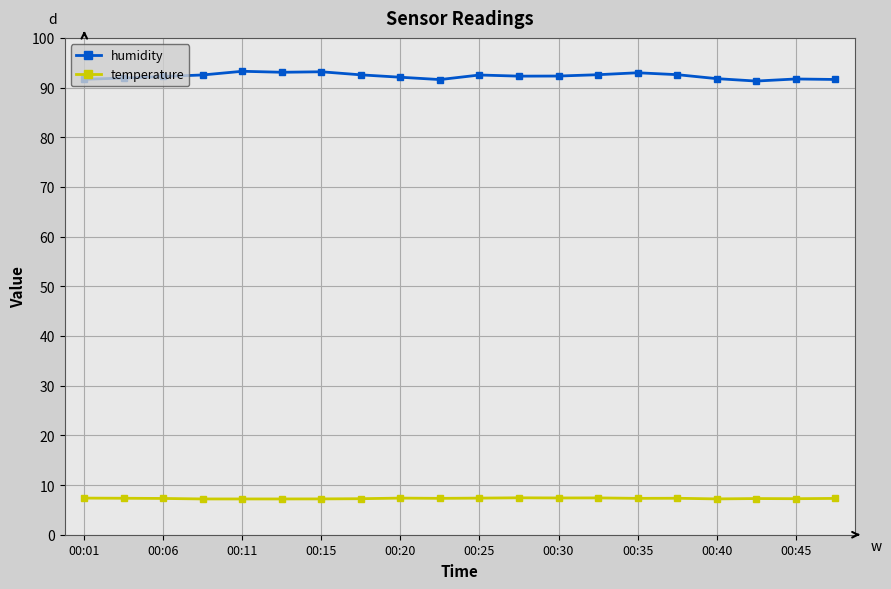

At how many categories does at least one series exceed 23?

20